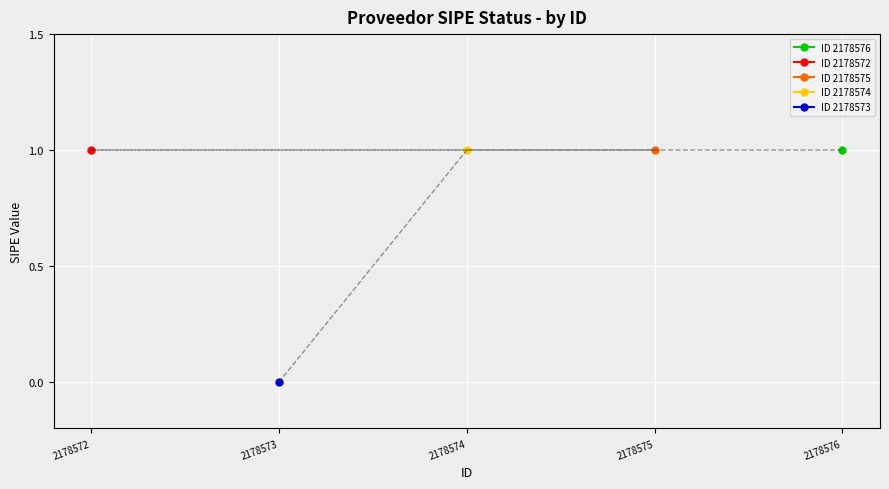

The value at 2178573 is 0. True or false?

True